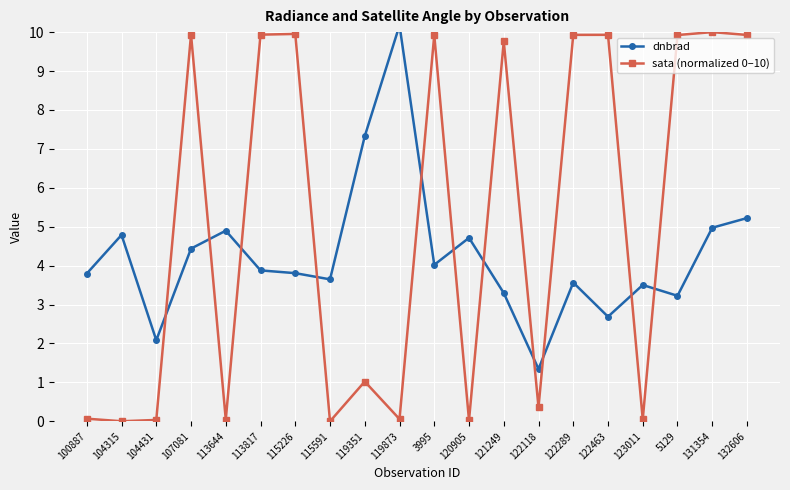

Reading right to left, transcribe all the data shown in this chart.

dnbrad: 5.2	5.0	3.2	3.5	2.7	3.6	1.3	3.3	4.7	4.0	10.2	7.3	3.6	3.8	3.9	4.9	4.4	2.1	4.8	3.8
sata (normalized 0–10): 9.9	10.0	9.9	0.0	9.9	9.9	0.4	9.8	0.0	9.9	0.1	1.0	0.0	10.0	9.9	0.0	9.9	0.0	0.0	0.1